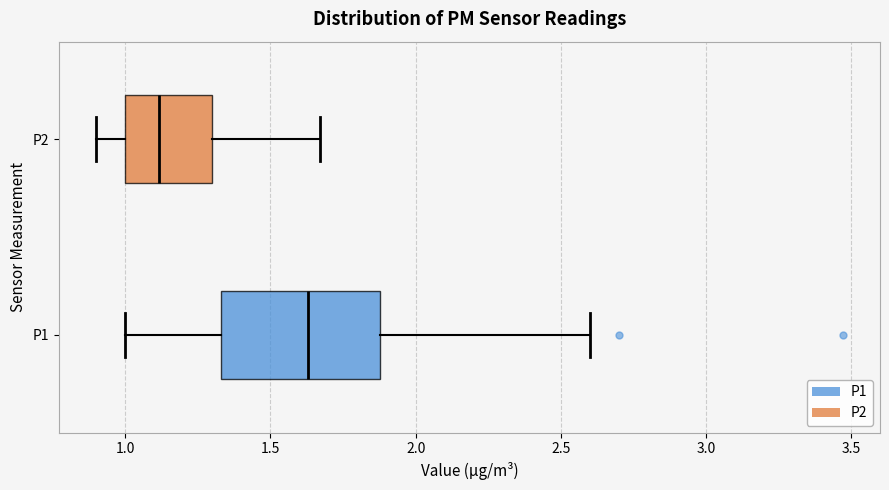

Reading bottom to top, read every box against the x-axis: the position of its median line, the range the box covers, and the ends of its whiskers. The values are not printed on the chart, so give them approximately, as read against the axis.

P1: median 1.65, box 1.35 to 1.90, whiskers 1.00 to 2.60
P2: median 1.10, box 1.00 to 1.30, whiskers 0.90 to 1.65